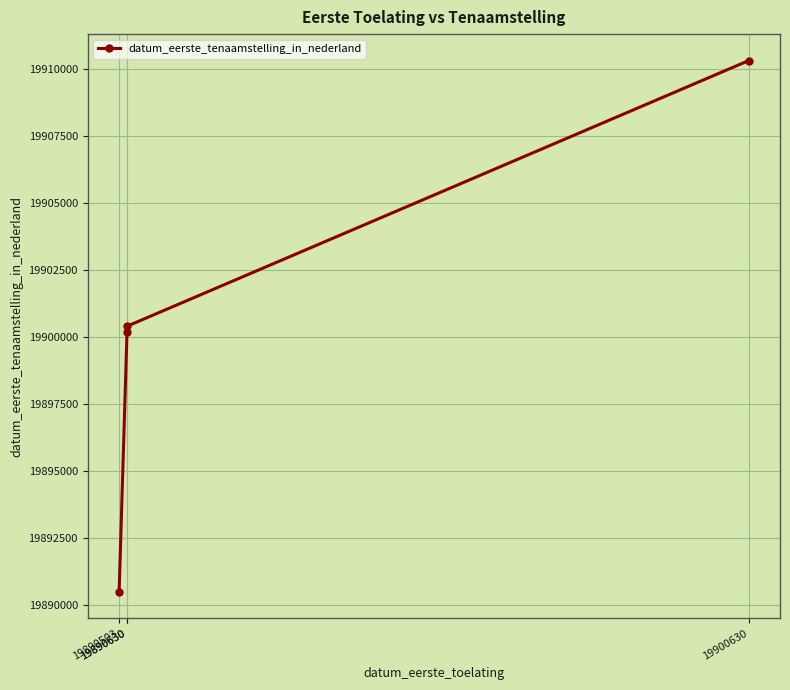

What is the average value?

19900358